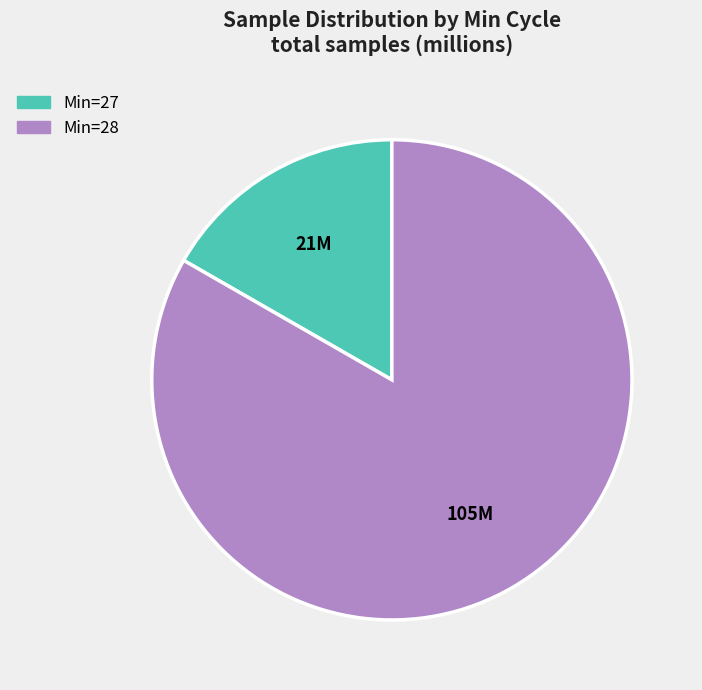

Does any single category account for the majority?

Yes